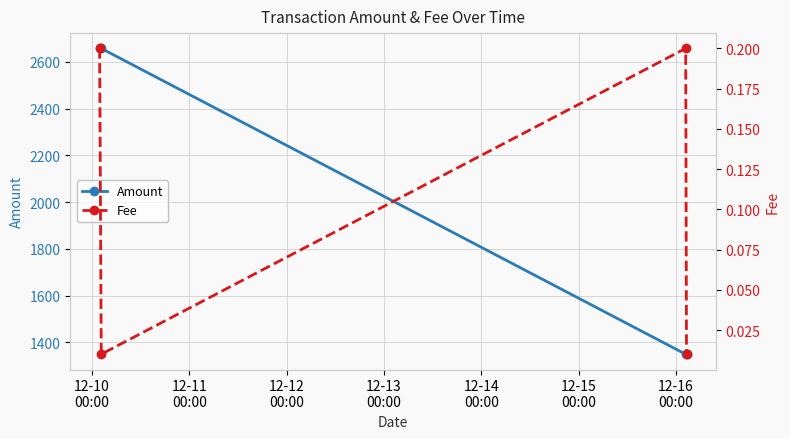

What is the maximum value for Amount?

2657.7